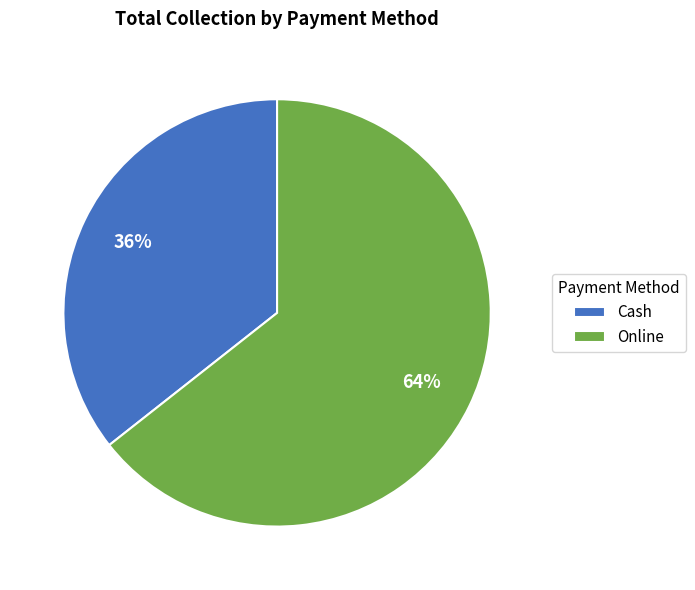

To the nearest percent, what percentage of the pie is Cash?

36%